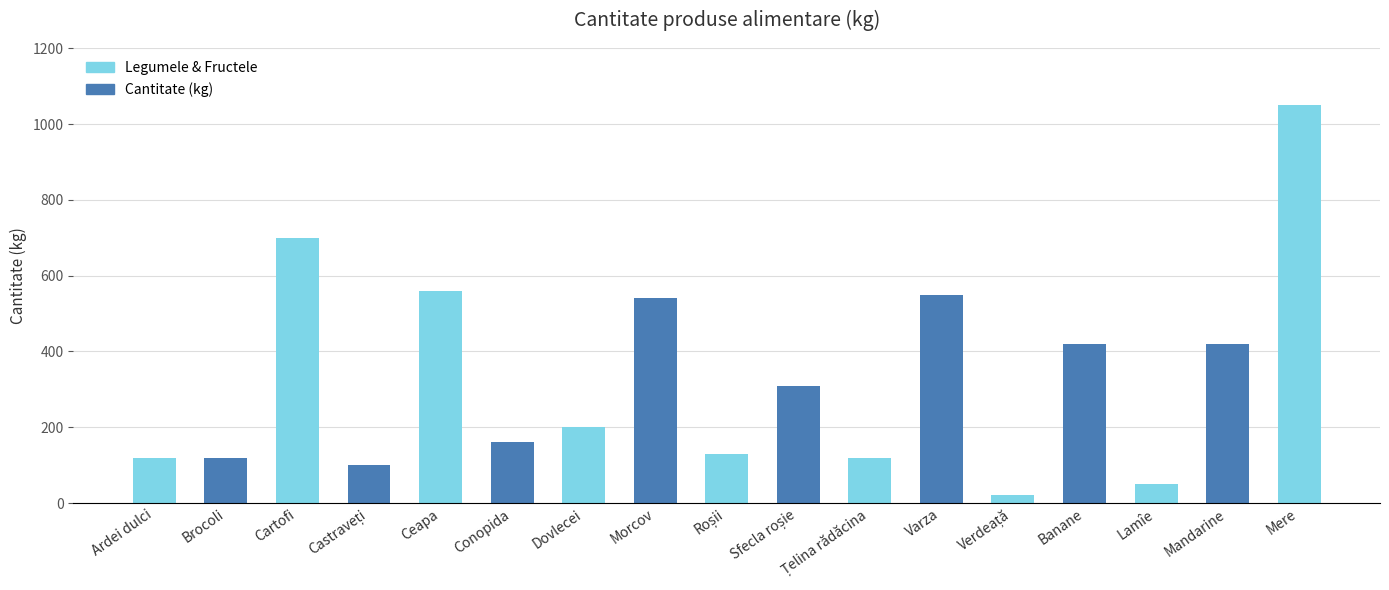

What is the value of the 8th bar from the left?

540